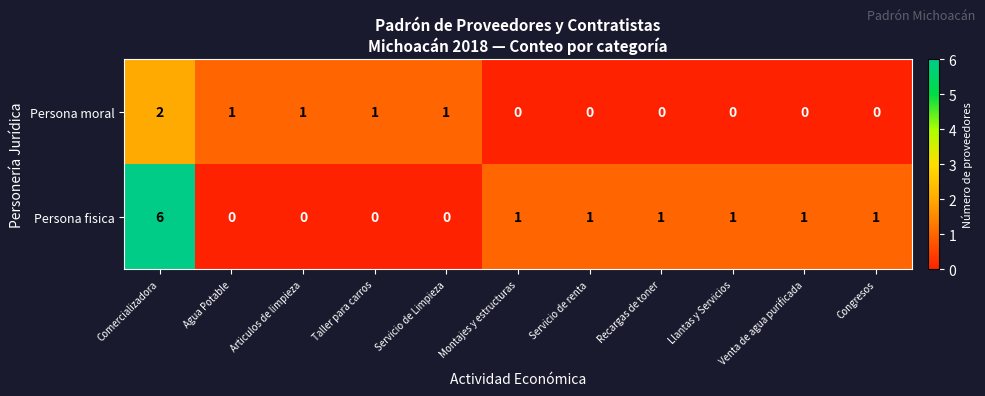

What is the difference between the maximum and minimum values in the Persona fisica series?

6